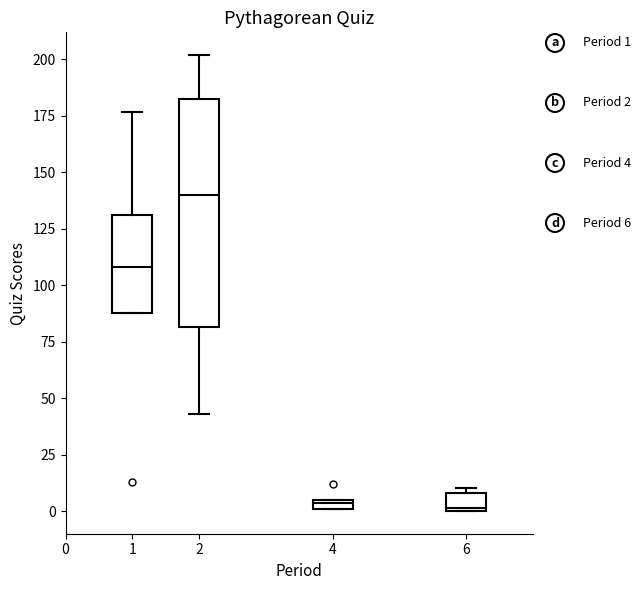

Comparing the boxes themselves (not the whiskers), which one is the tallest?

2